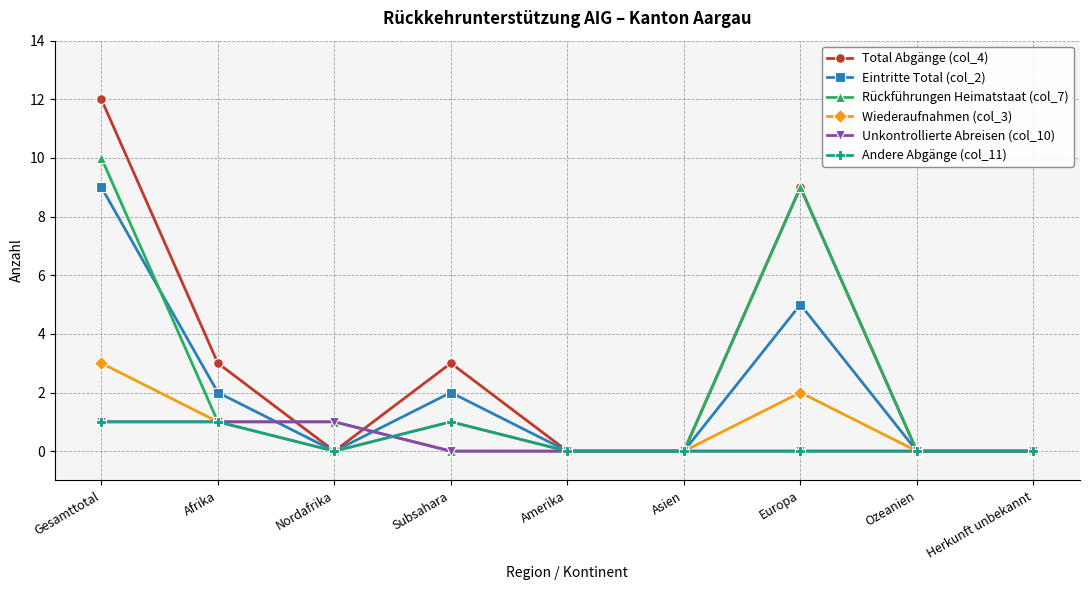

Where is the first local minimum for Andere Abgänge (col_11)?

Nordafrika